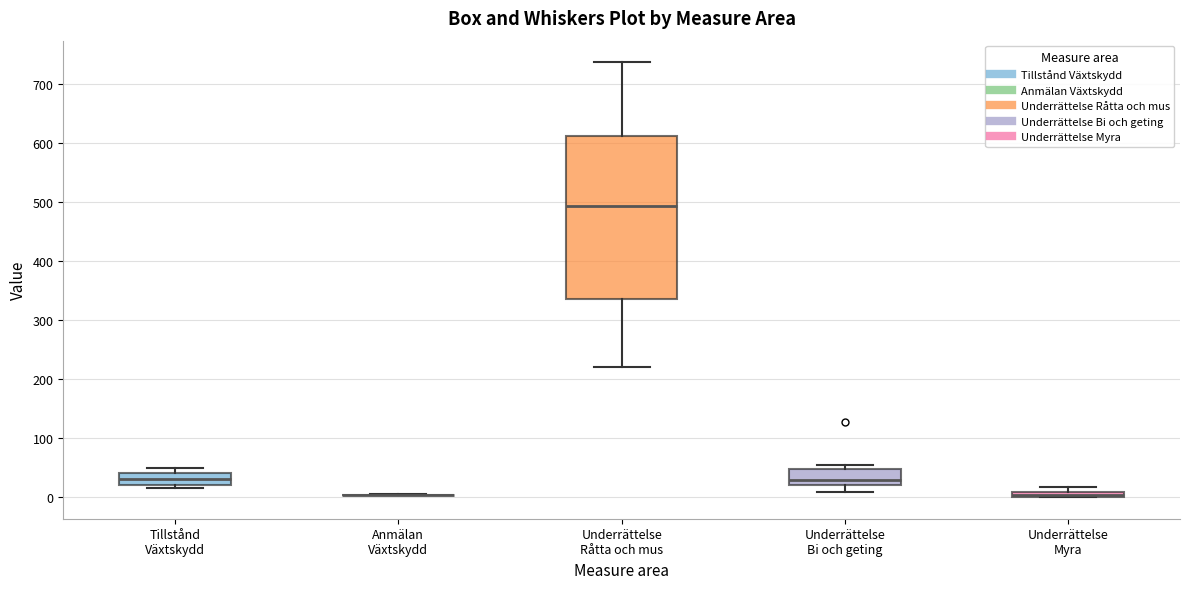

Which box is the tallest, from its lower edge to its upper edge?

Underrättelse Råtta och mus